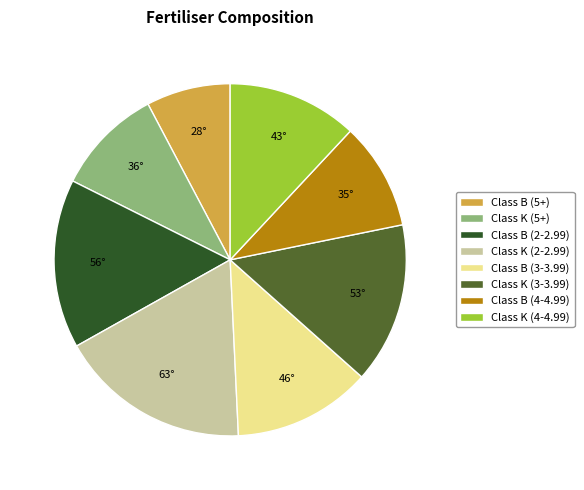

Is there any slice that represents more than half of the pie?

No